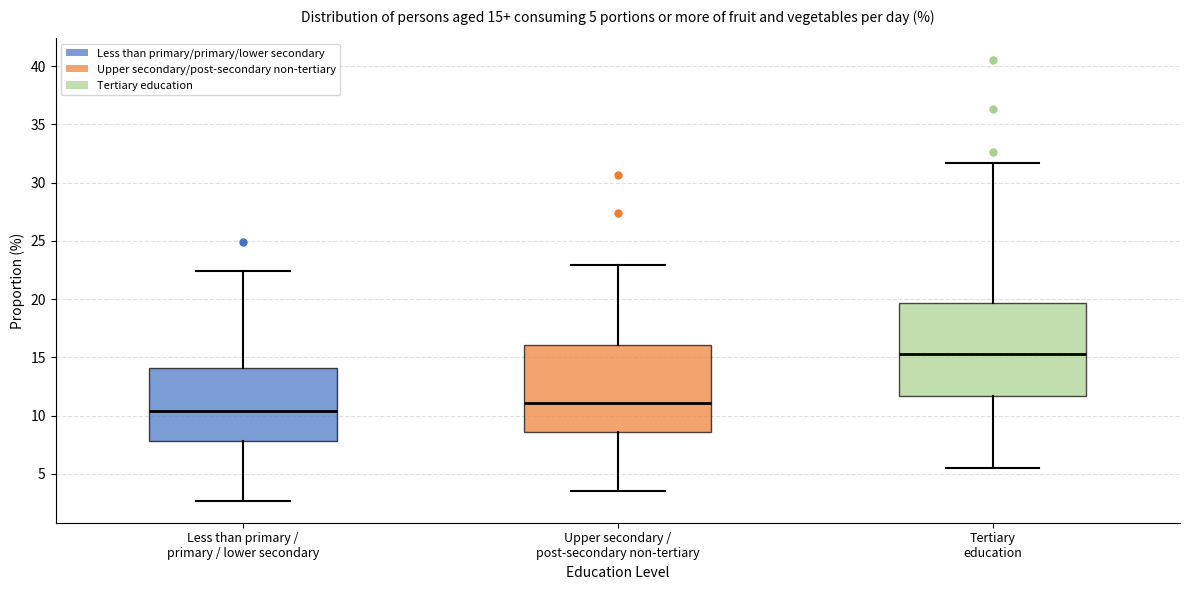

Which box's median line is the highest?

Tertiary education